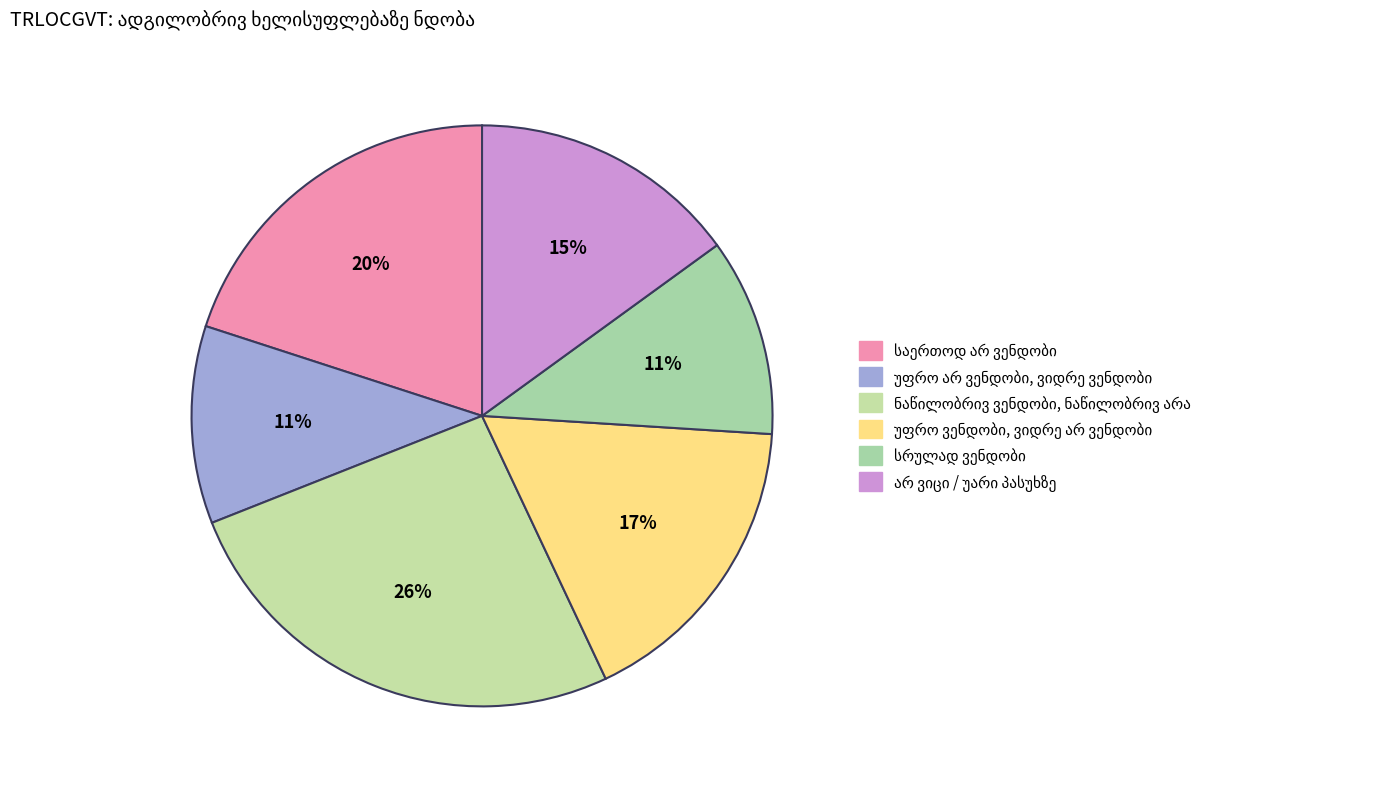

Does უფრო ვენდობი, ვიდრე არ ვენდობი represent more than half of the total?

No